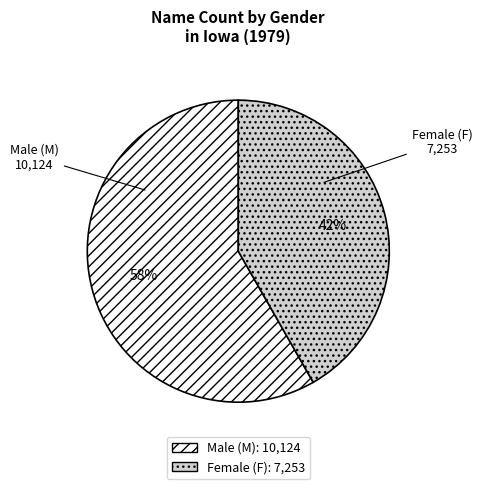

How many segments does this pie chart have?

2